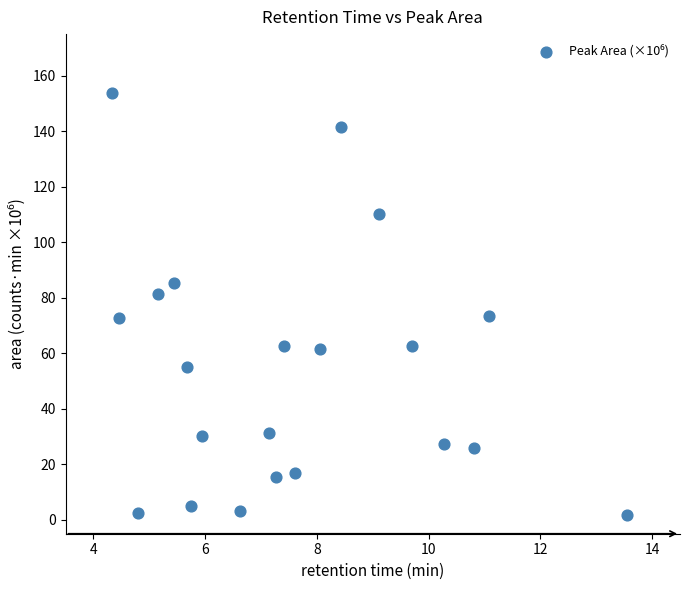

What is the range of X values (max minus min)?

9.2